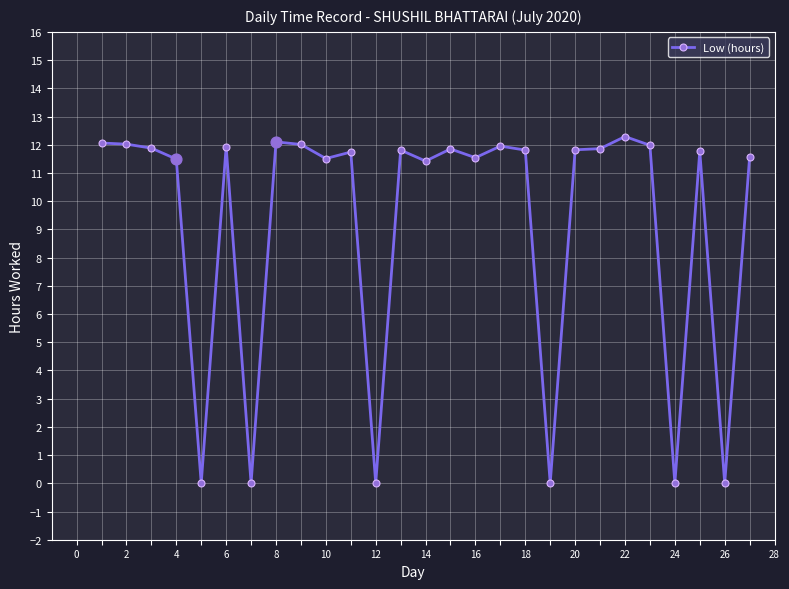

What is the difference between the second highest and minimum values?

12.1